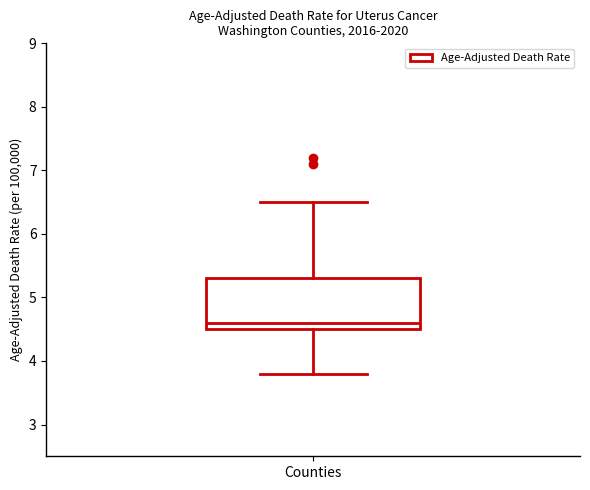

Read this box plot against the y-axis: the position of the median line, the range covered by the box, and the ends of both whiskers. The values are not printed on the chart, so give them approximately, as read against the axis.

median 4.6, box 4.5 to 5.3, whiskers 3.8 to 6.5